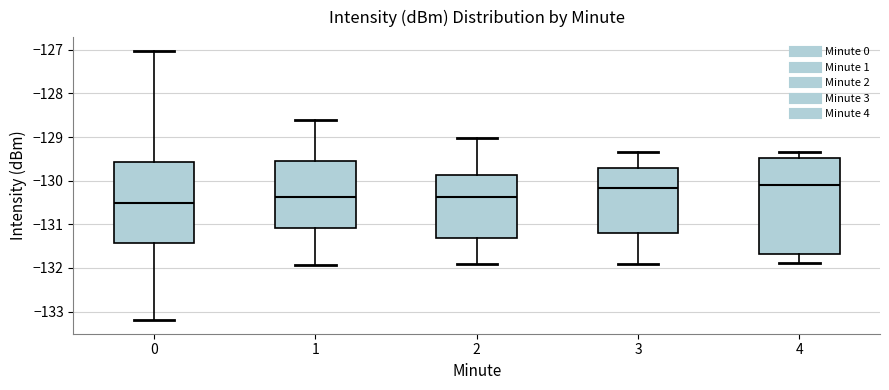

Which box is the tallest, from its lower edge to its upper edge?

4